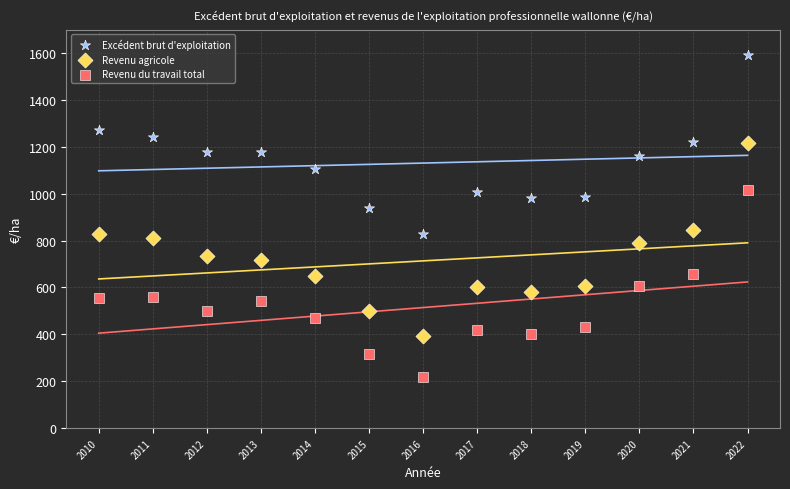

Which series reaches the maximum Y coordinate?

Excédent brut d'exploitation